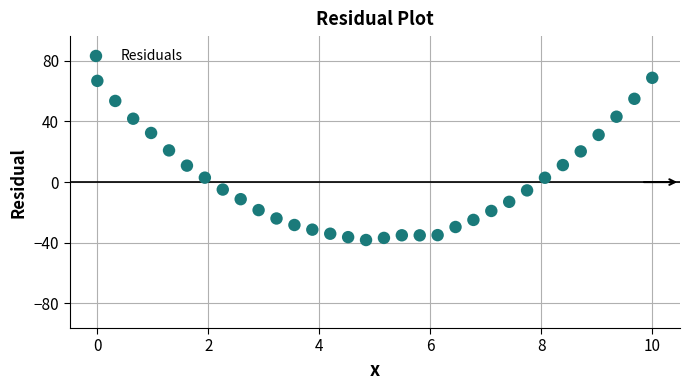

What is the range of X values (max minus min)?

10.0